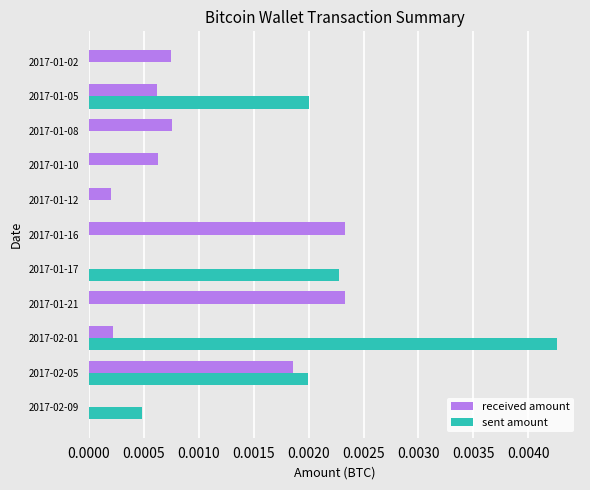

Between 2017-01-17 and 2017-01-08, which series saw the biggest shift?

sent amount